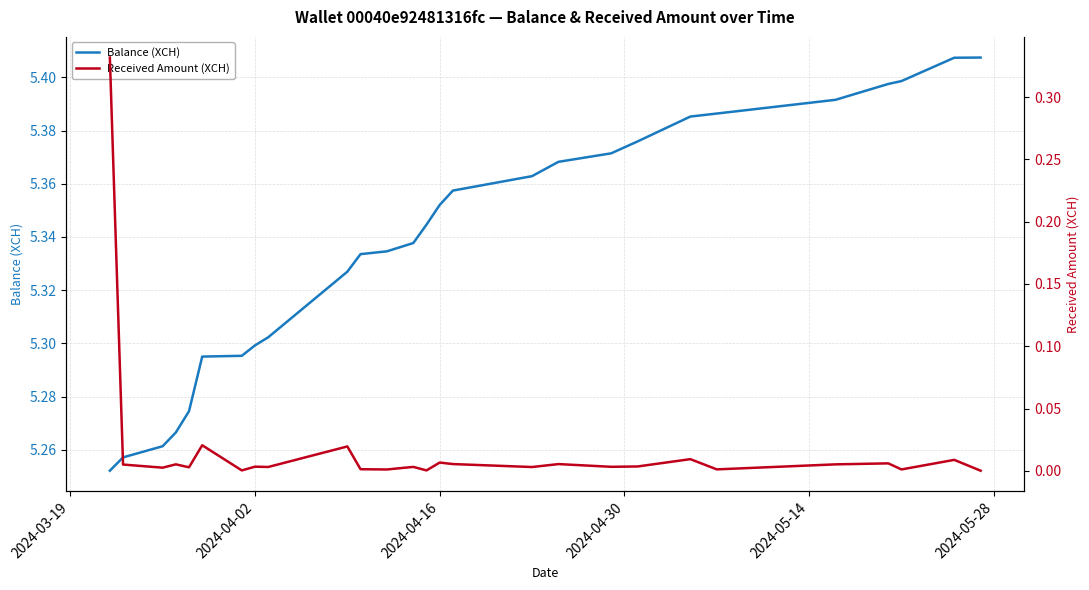

True or false: Received Amount (XCH) has a value of 0.0 at 2024-05-28.

False